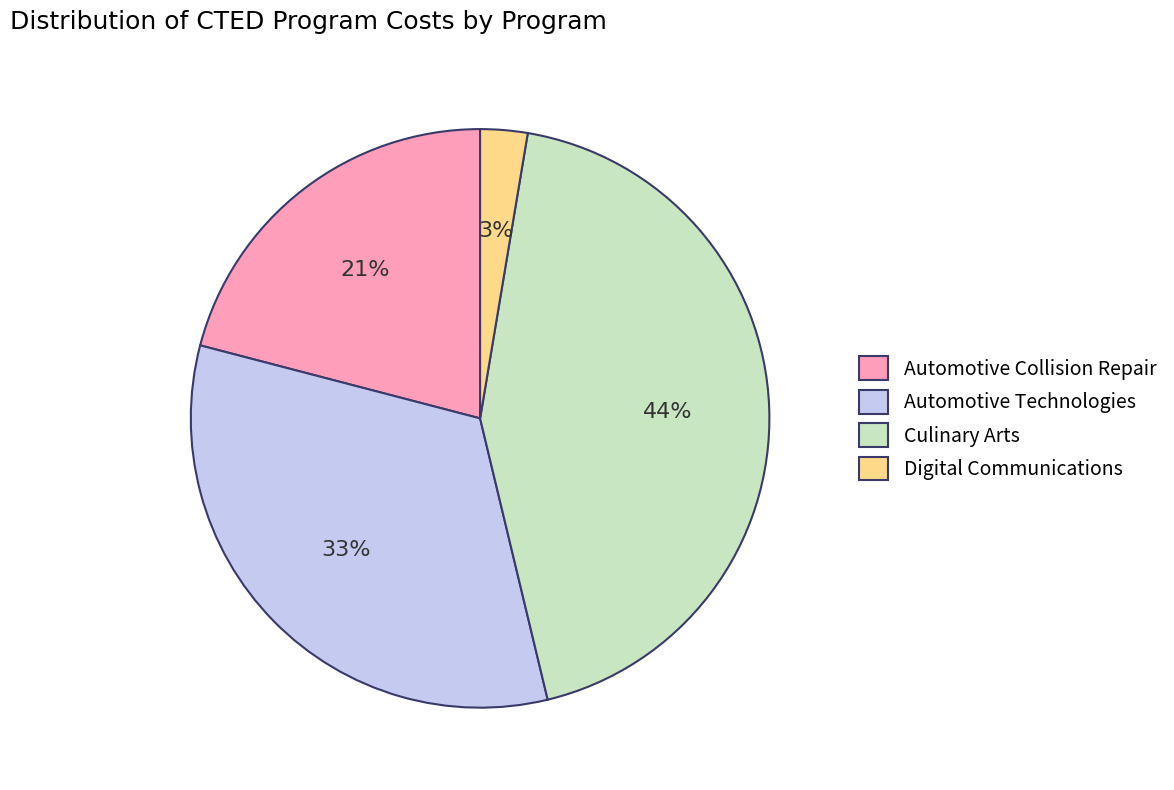

Does any single category account for the majority?

No